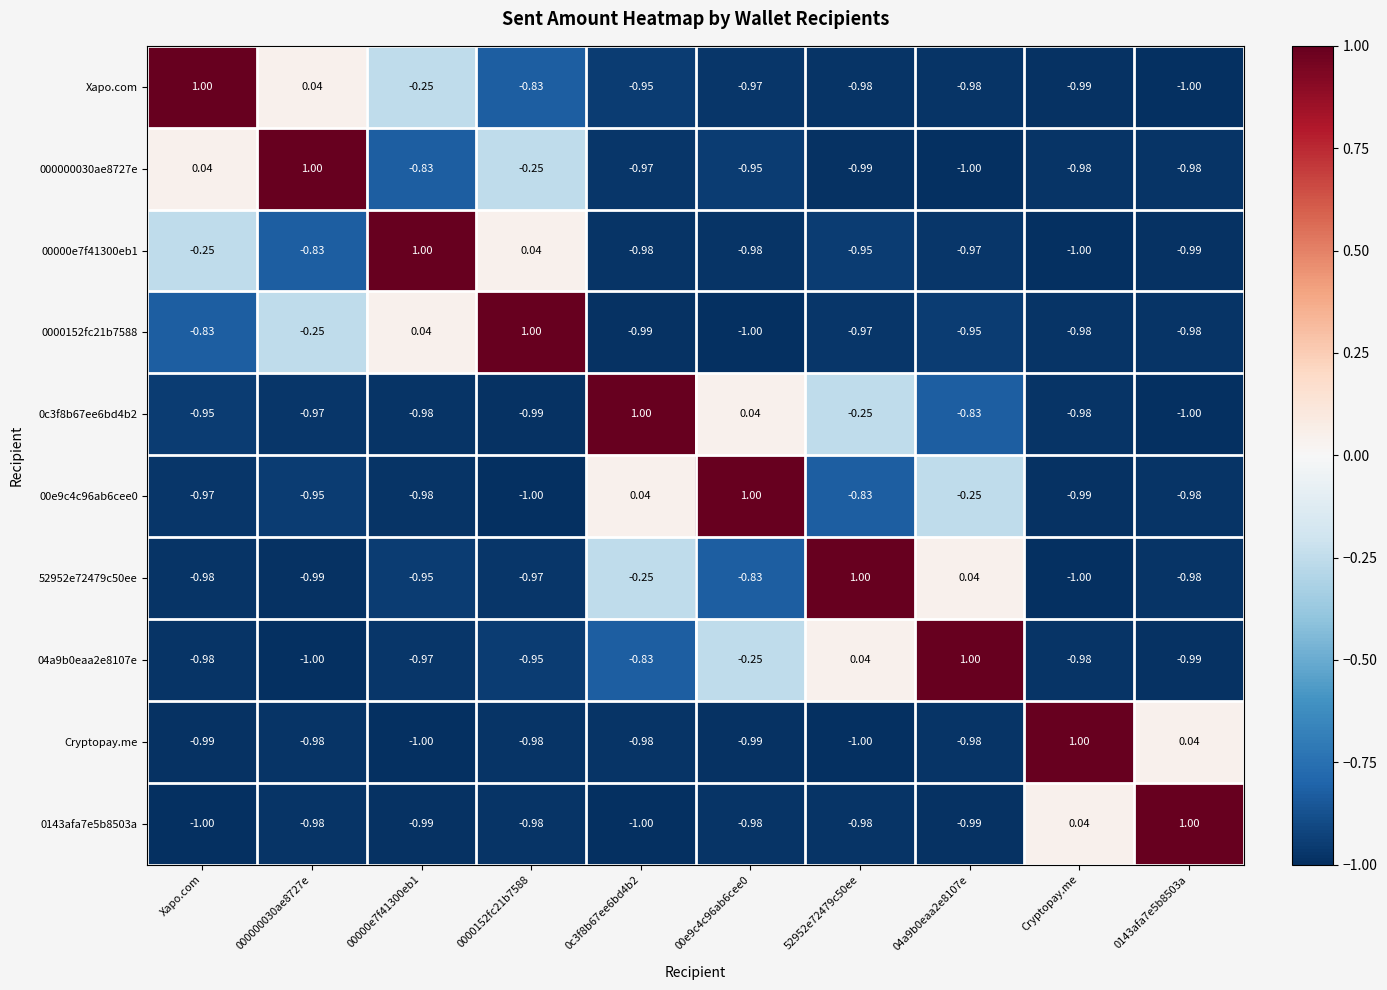

What is the difference between the highest and lowest values at 00e9c4c96ab6cee0?

2.0